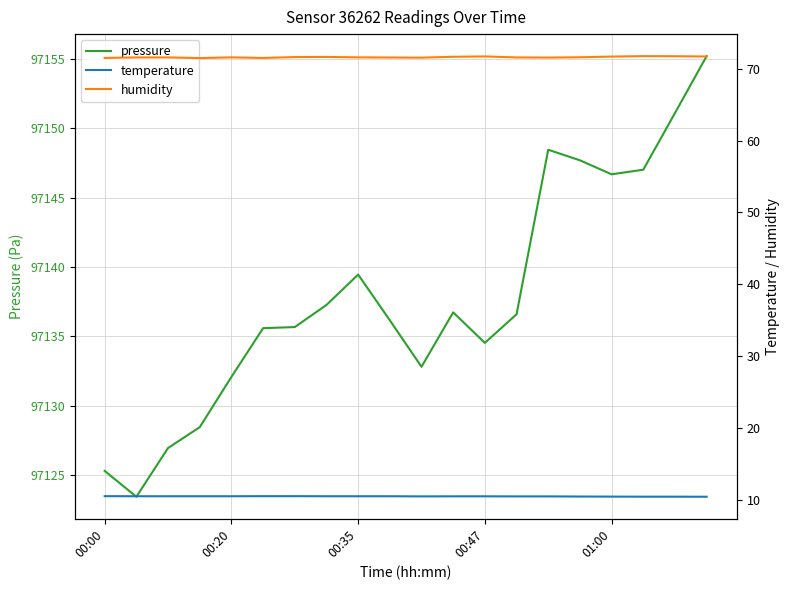

What is the value of the pressure point at the 19th from the left?

97151.1